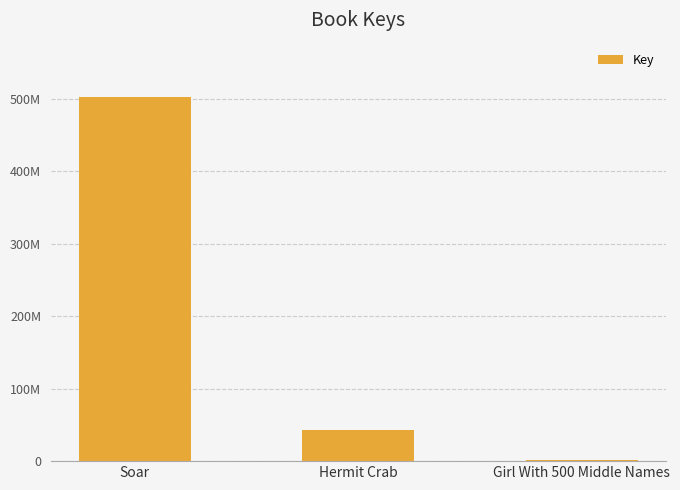

Are the bars horizontal?

No